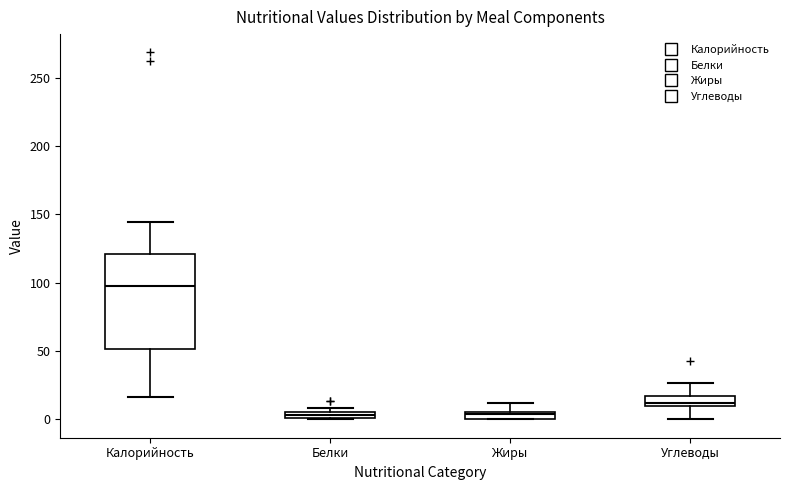

Which box is the tallest, from its lower edge to its upper edge?

Калорийность